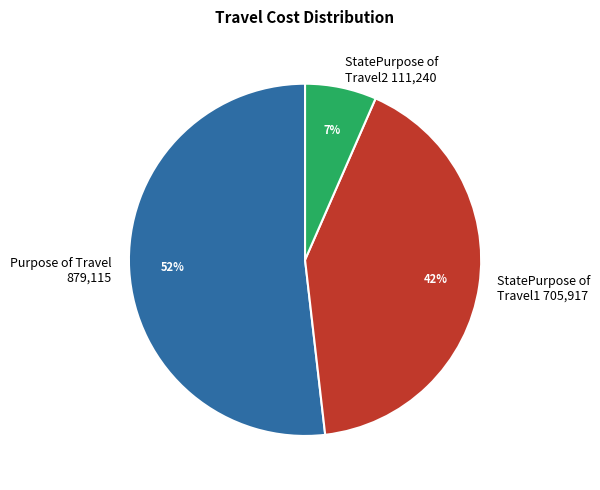

Is the sum of StatePurpose of Travel2 and Purpose of Travel greater than half?

Yes